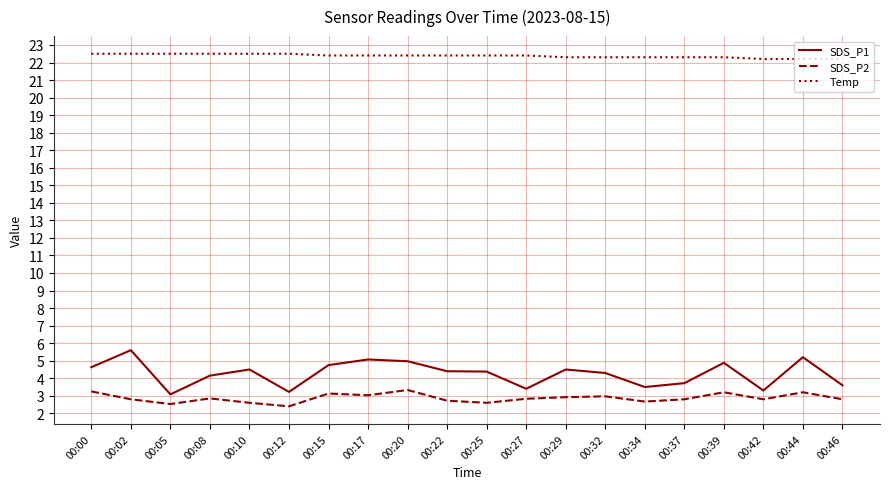

How many lines are shown in the chart?

3